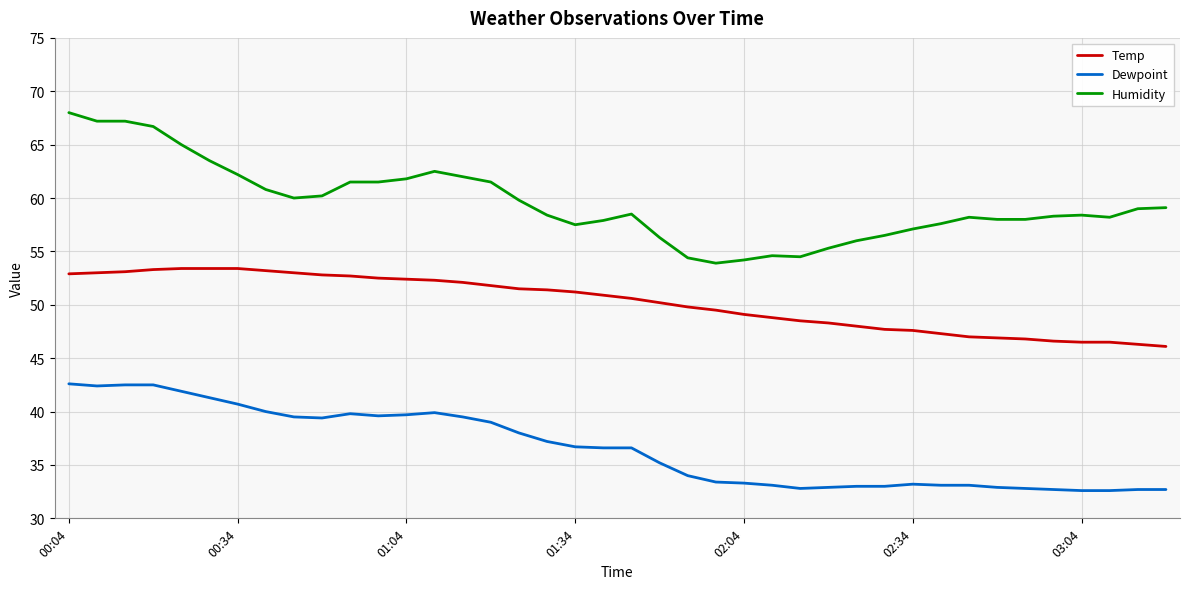

True or false: Dewpoint and Temp cross at least once.

False